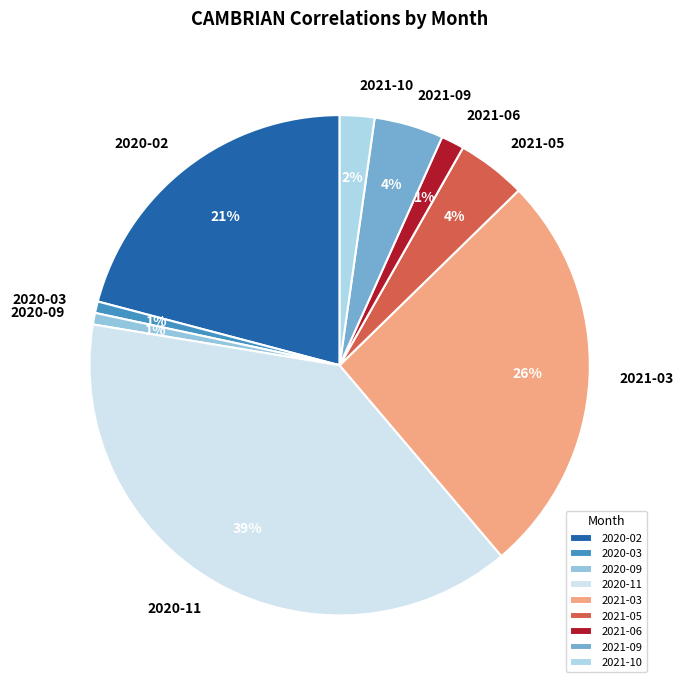

Is it true that 2021-06 is 1% of the pie?

True